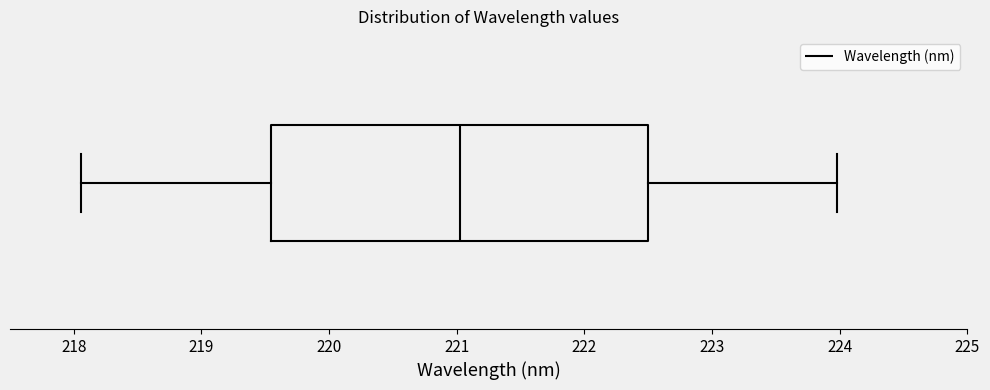

Transcribe this box plot: give where the median line is, the range the box spans, and where the two whiskers end, as read against the x-axis. The values are not printed on the chart, so give them approximately, as read against the axis.

median 221.0, box 219.5 to 222.5, whiskers 218.1 to 224.0